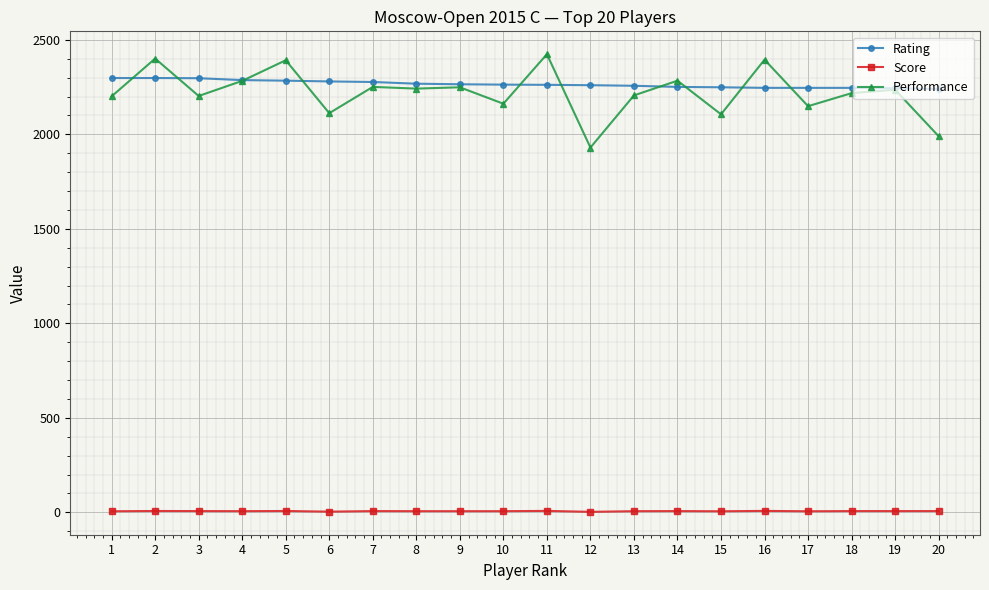

True or false: Score has more than 2 points higher than both neighbors.

True